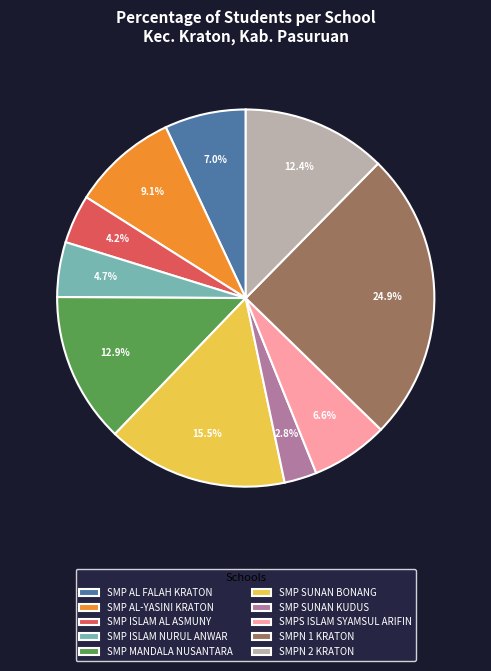

How many slices are in this pie chart?

10